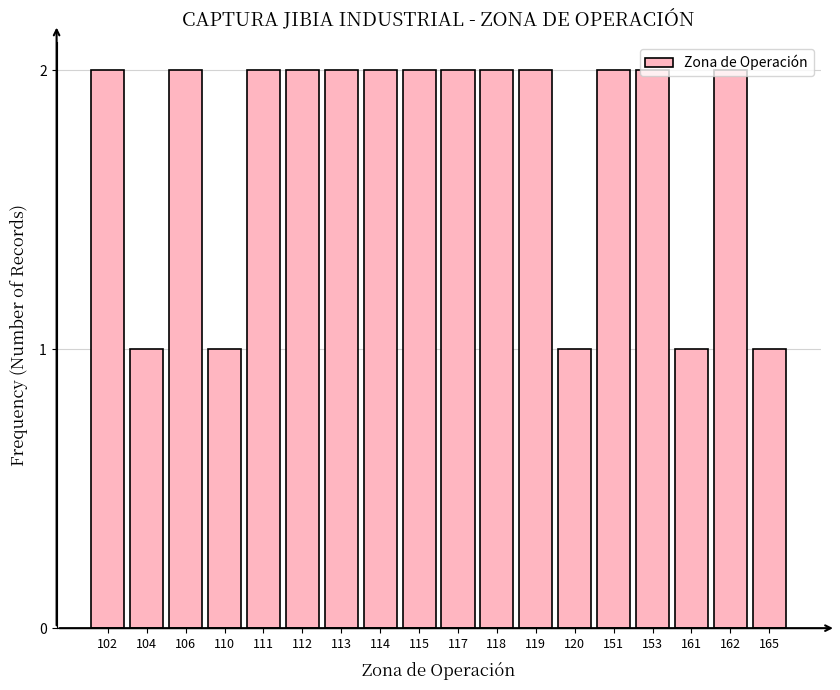

What is the sum of the values at 161 and 111?

3